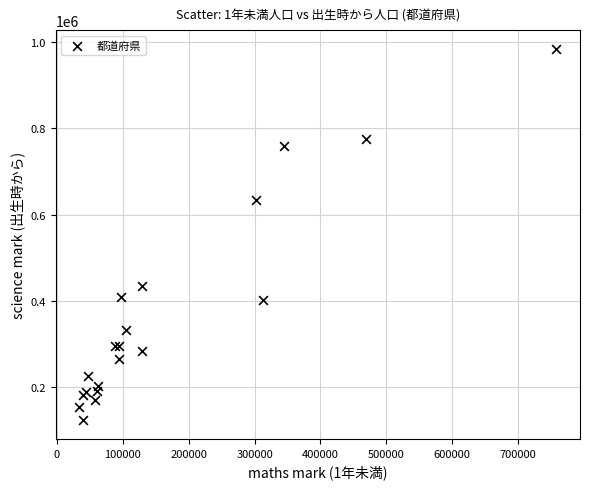

What Y value in the scatter plot is closest to 553754?

633661